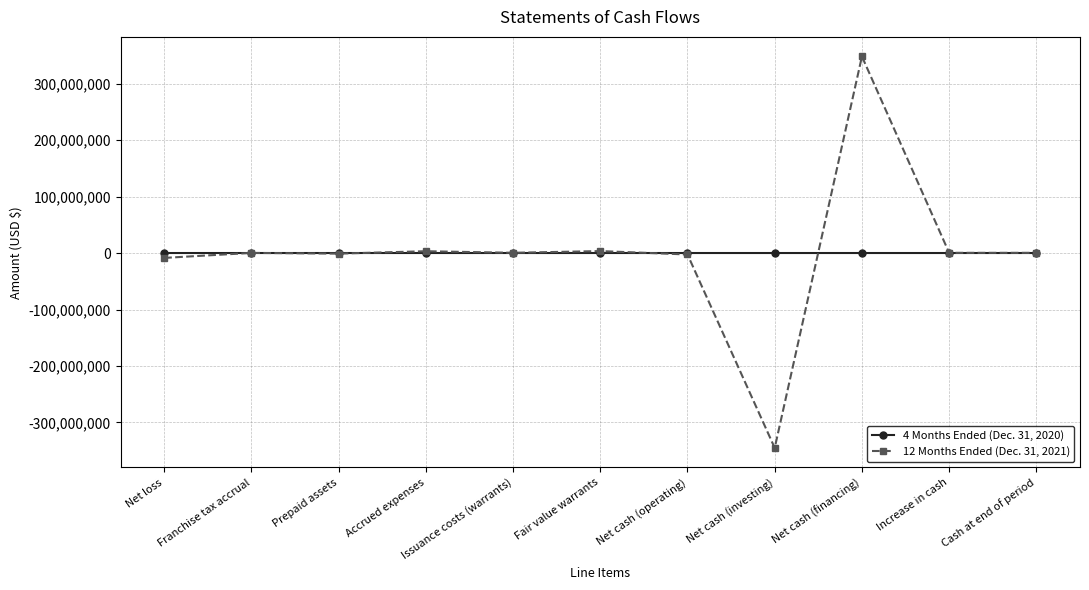

Which series has the largest range (max minus min)?

12 Months Ended (Dec. 31, 2021)